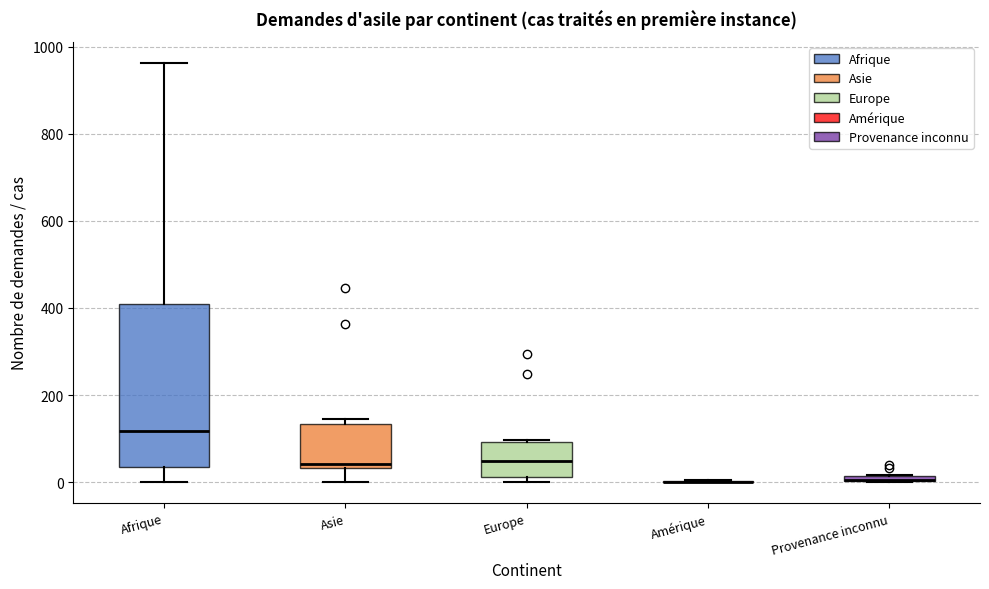

Which box is the tallest, from its lower edge to its upper edge?

Afrique